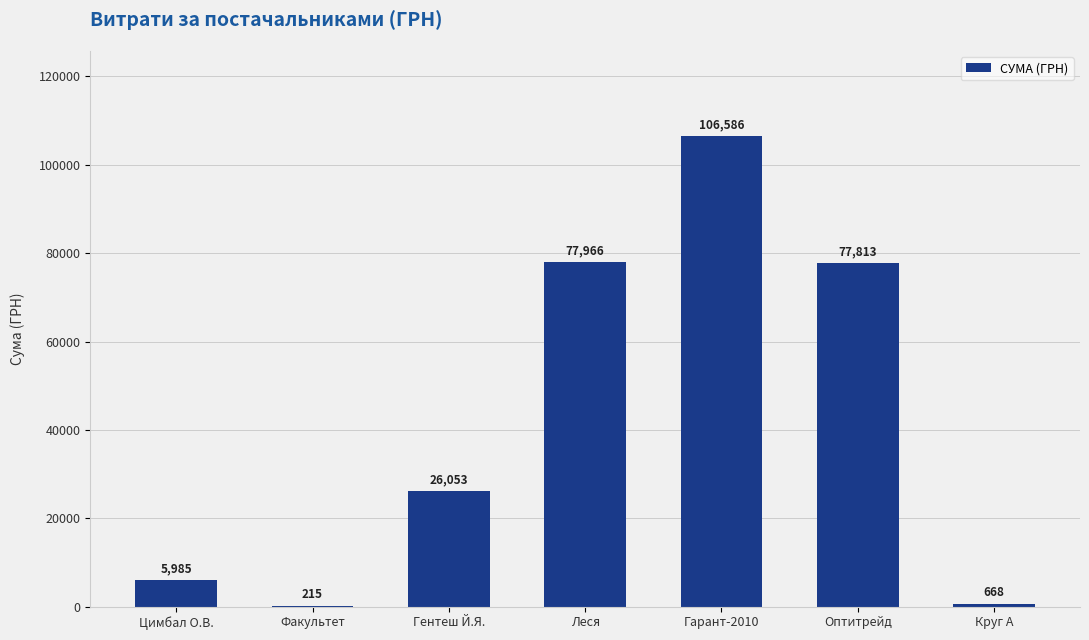

The value at Оптитрейд is 77813.3. True or false?

True